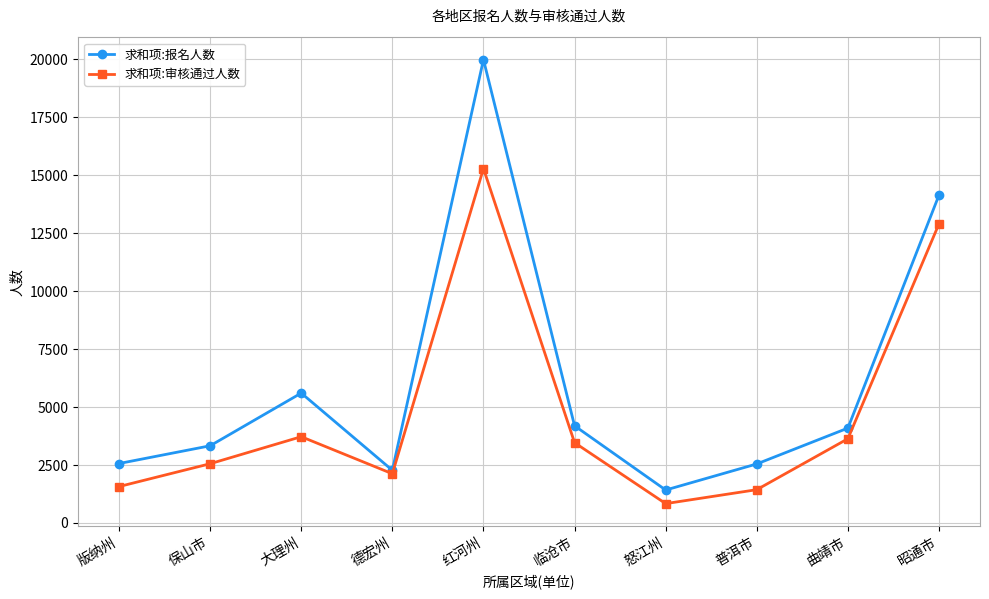

At which category does 求和项:审核通过人数 reach its first local valley?

德宏州